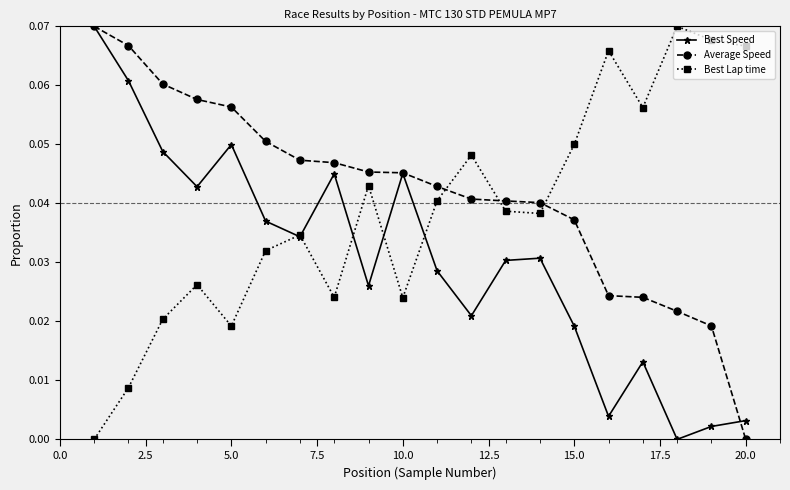

What are all the series names shown in the legend?

Best Speed, Average Speed, Best Lap time